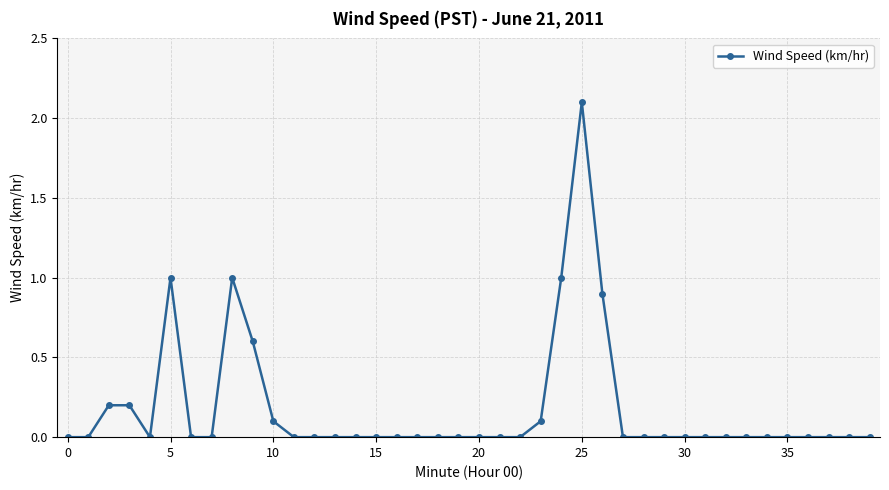

What is the difference between the second highest and second lowest values?

1.0